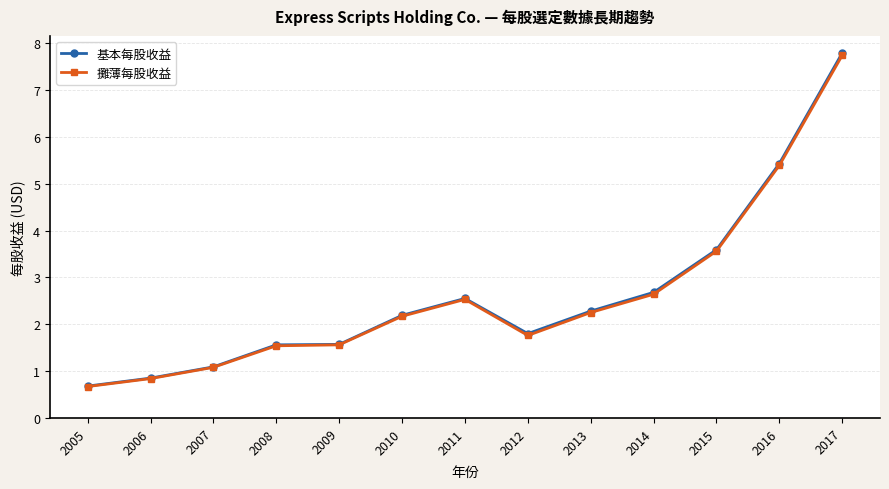

What is the total value across all series at 2015?

7.2